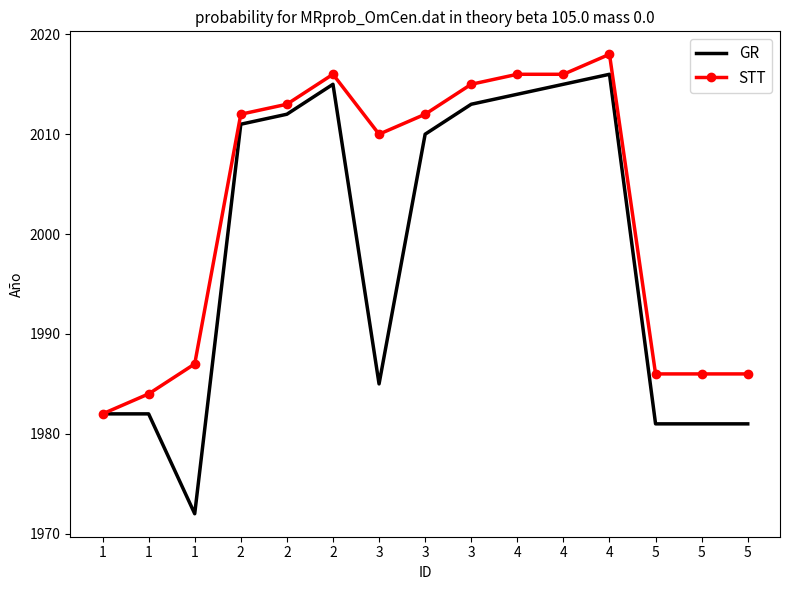

What are all the series names shown in the legend?

GR, STT